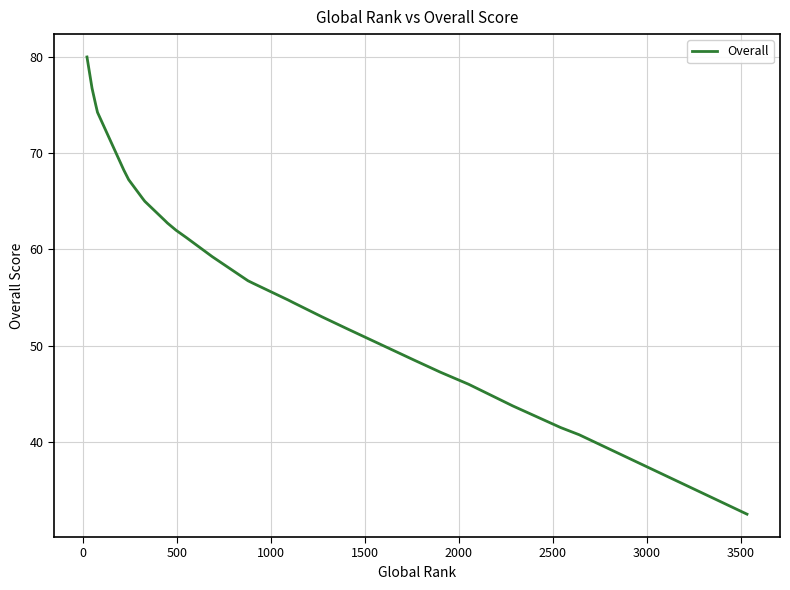

The chart shows a value of 88.1 at 16. True or false?

False